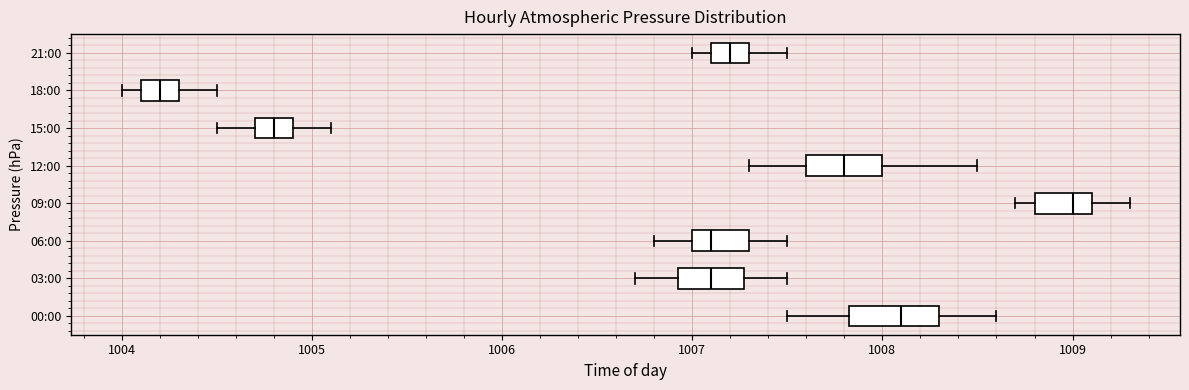

Reading bottom to top, transcribe this box plot: for each box, give where its median line is, the range the box spans, and where its two whiskers end, as read against the x-axis. The values are not printed on the chart, so give them approximately, as read against the axis.

00:00: median 1008.1, box 1007.8 to 1008.3, whiskers 1007.5 to 1008.6
03:00: median 1007.1, box 1006.9 to 1007.3, whiskers 1006.7 to 1007.5
06:00: median 1007.1, box 1007.0 to 1007.3, whiskers 1006.8 to 1007.5
09:00: median 1009.0, box 1008.8 to 1009.1, whiskers 1008.7 to 1009.3
12:00: median 1007.8, box 1007.6 to 1008.0, whiskers 1007.3 to 1008.5
15:00: median 1004.8, box 1004.7 to 1004.9, whiskers 1004.5 to 1005.1
18:00: median 1004.2, box 1004.1 to 1004.3, whiskers 1004.0 to 1004.5
21:00: median 1007.2, box 1007.1 to 1007.3, whiskers 1007.0 to 1007.5